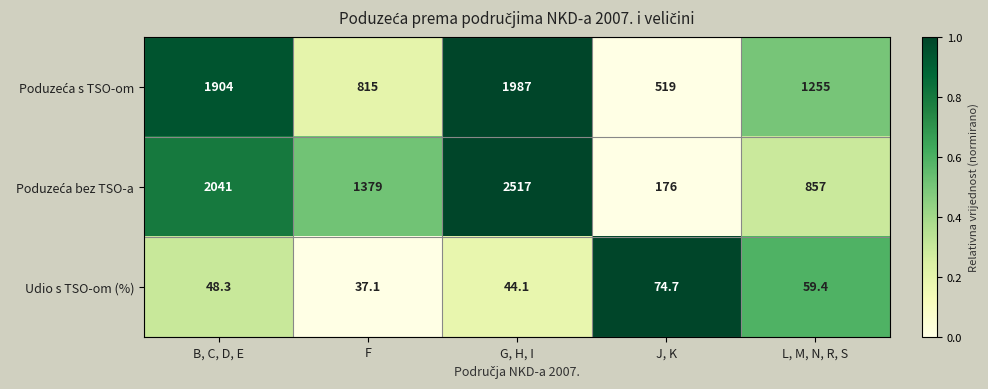

How many series are shown in this chart?

3